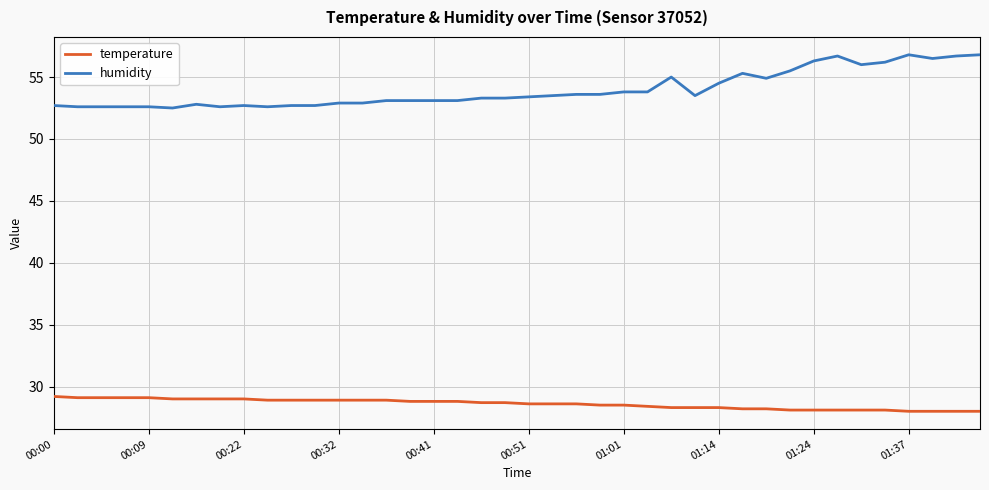

What is the sum of all humidity values?

2158.9